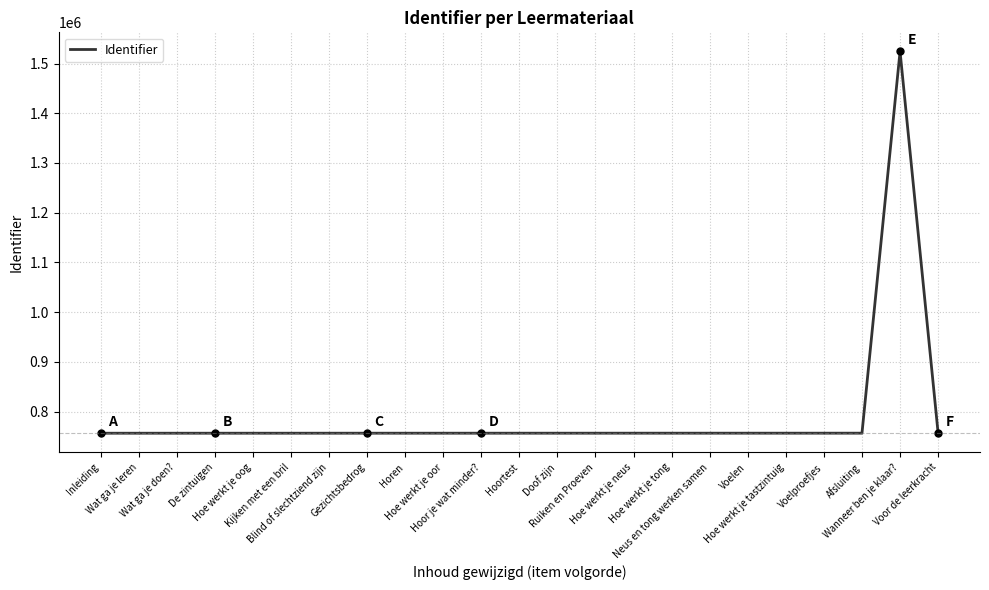

What is the minimum value shown in the chart?

756435